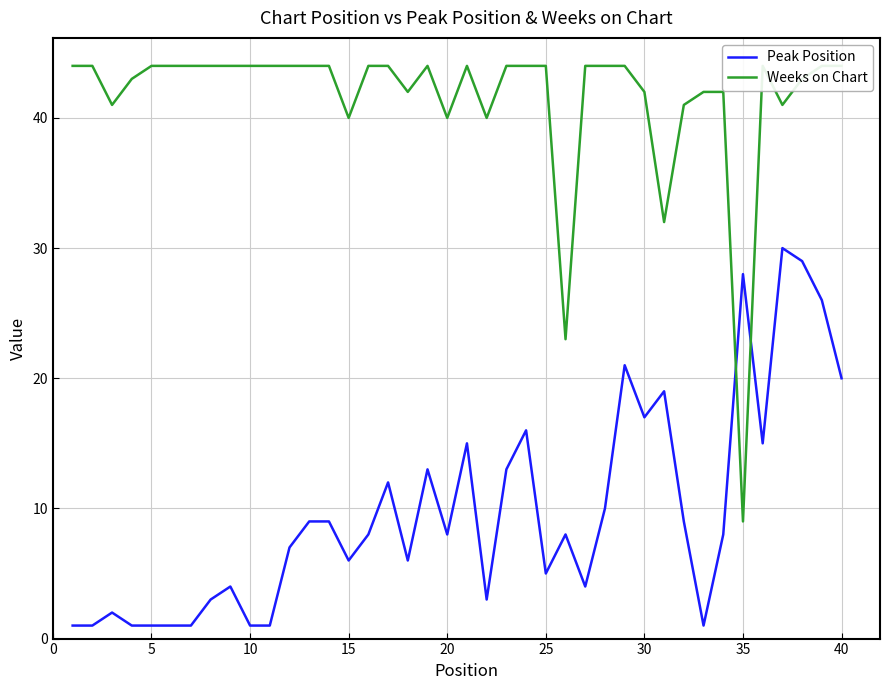

What is the maximum value shown in the chart?

44